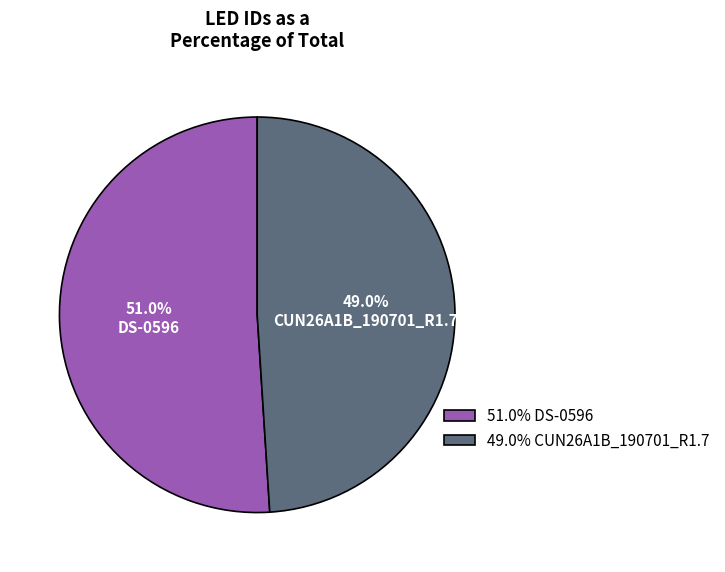

Which category has the biggest portion of the pie?

DS-0596